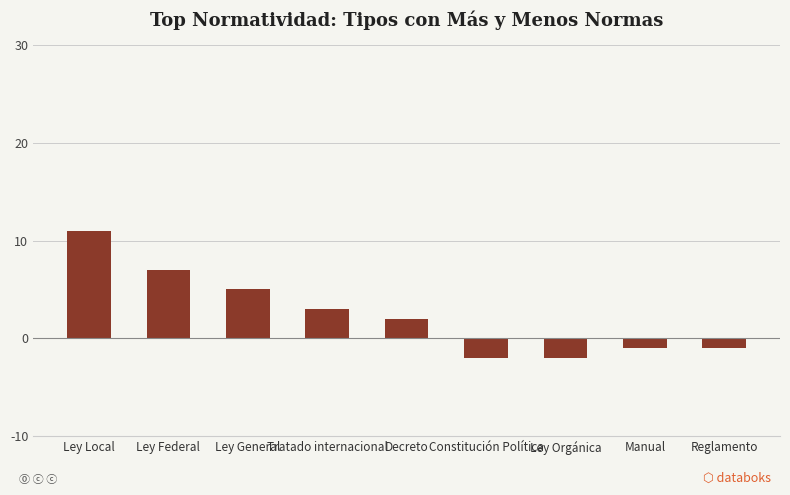

What value does the data have at Ley Federal, to the nearest 10?

10